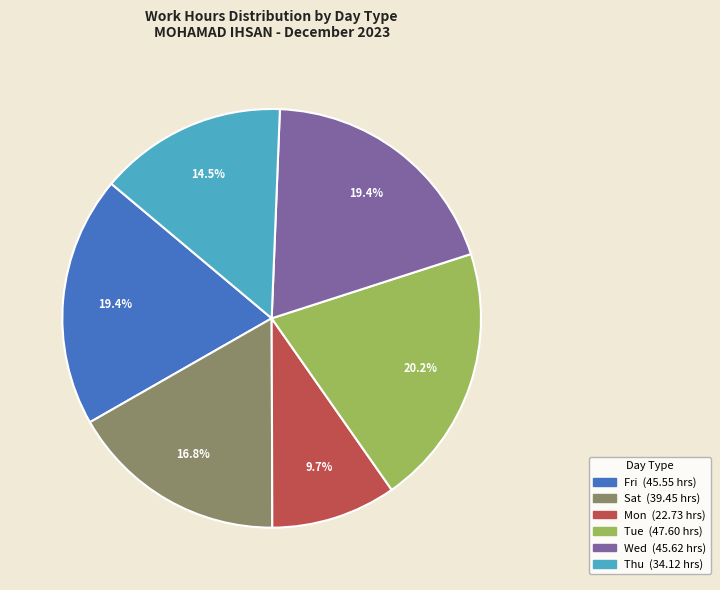

Does any single category account for the majority?

No